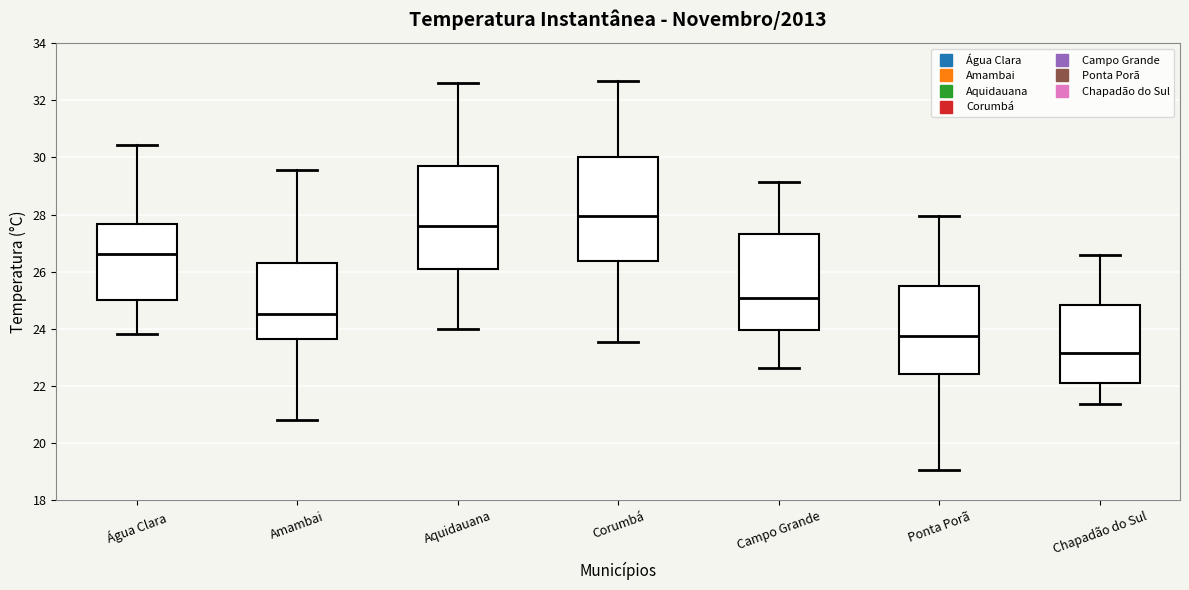

Reading left to right, read every box against the y-axis: the position of its median line, the range the box covers, and the ends of its whiskers. The values are not printed on the chart, so give them approximately, as read against the axis.

Água Clara: median 26.6, box 25.0 to 27.6, whiskers 23.8 to 30.4
Amambai: median 24.6, box 23.6 to 26.4, whiskers 20.8 to 29.6
Aquidauana: median 27.6, box 26.2 to 29.8, whiskers 24.0 to 32.6
Corumbá: median 28.0, box 26.4 to 30.0, whiskers 23.6 to 32.6
Campo Grande: median 25.0, box 24.0 to 27.4, whiskers 22.6 to 29.2
Ponta Porã: median 23.8, box 22.4 to 25.4, whiskers 19.0 to 28.0
Chapadão do Sul: median 23.2, box 22.2 to 24.8, whiskers 21.4 to 26.6